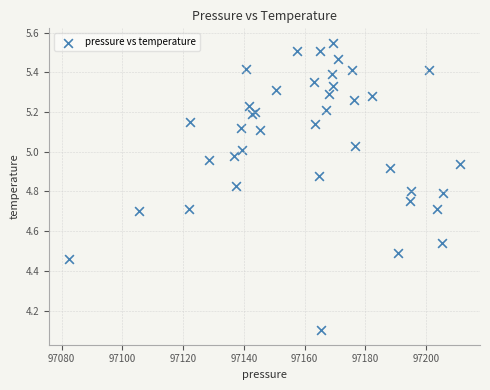

What Y value in the scatter plot is closest to 4?

4.1